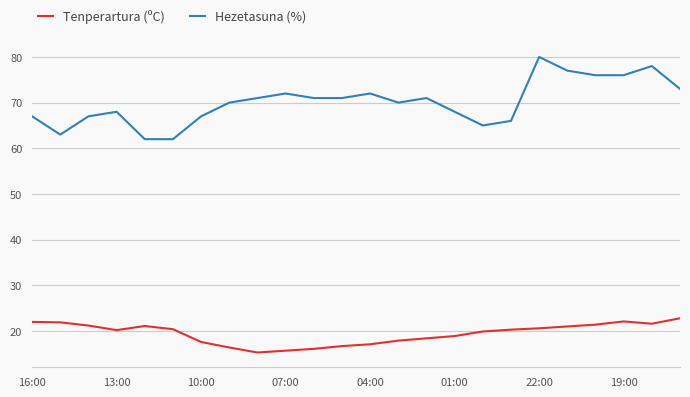

Which series has the widest spread of values?

Hezetasuna (%)